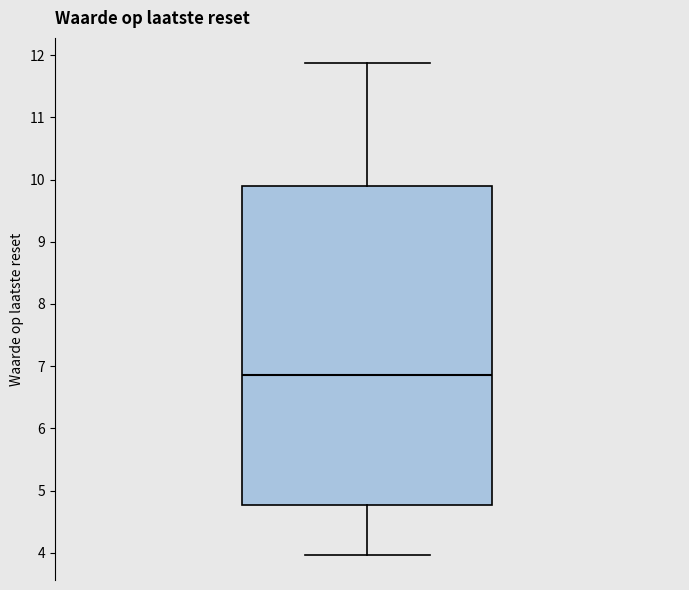

Read this box plot against the y-axis: the position of the median line, the range covered by the box, and the ends of both whiskers. The values are not printed on the chart, so give them approximately, as read against the axis.

median 6.9, box 4.8 to 9.9, whiskers 4.0 to 11.9